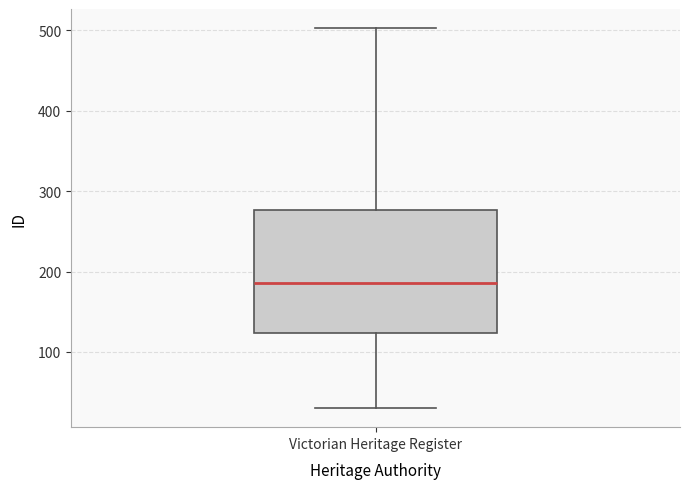

Where is the lower edge of the box for Victorian Heritage Register on the y-axis? The values are not printed on the chart, so give them approximately, as read against the axis.

120